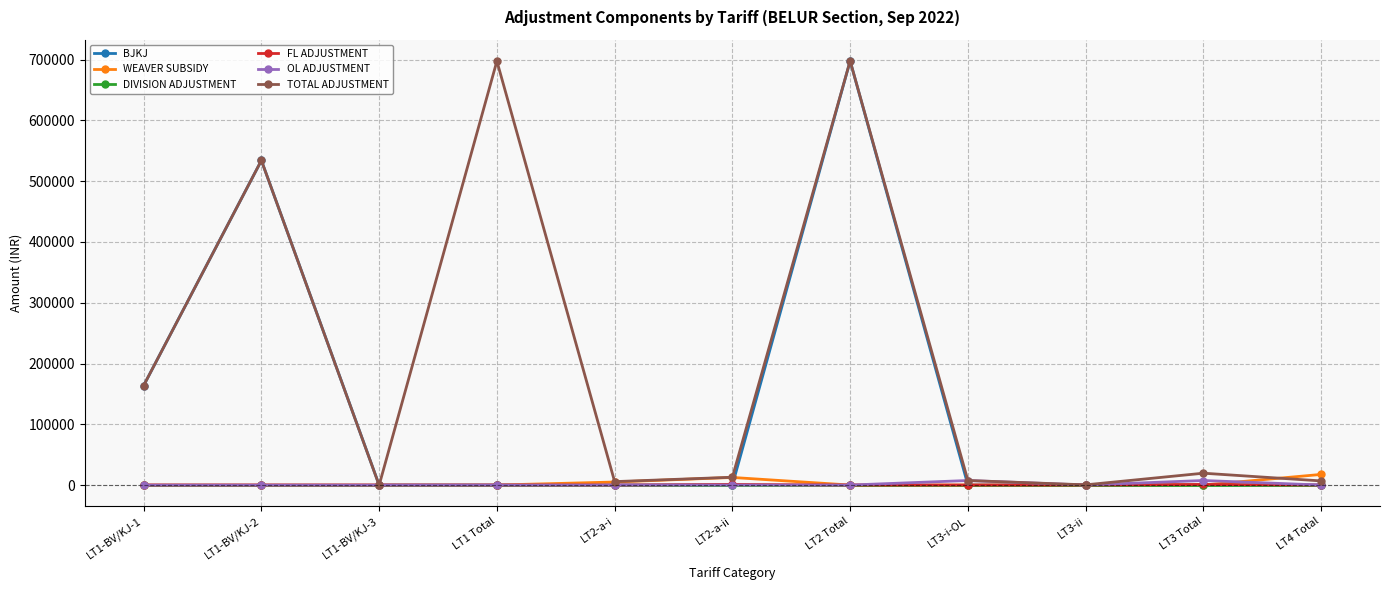

How many data points does each series have?

11